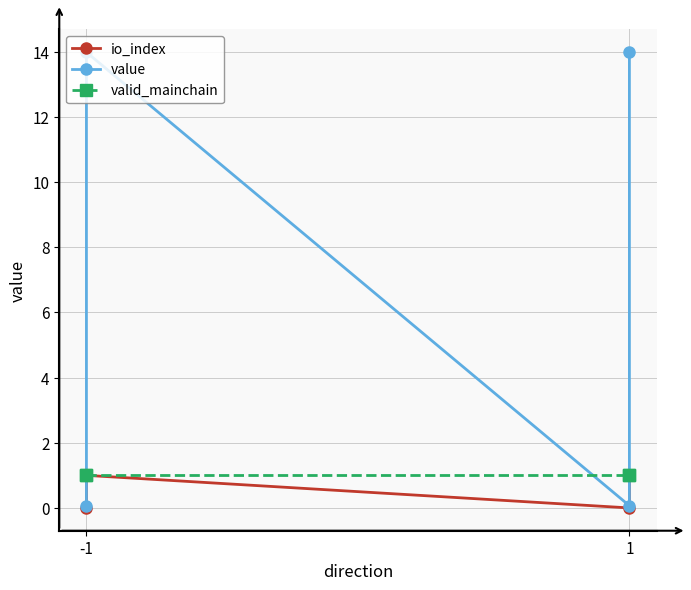

True or false: value and io_index cross at least once.

False